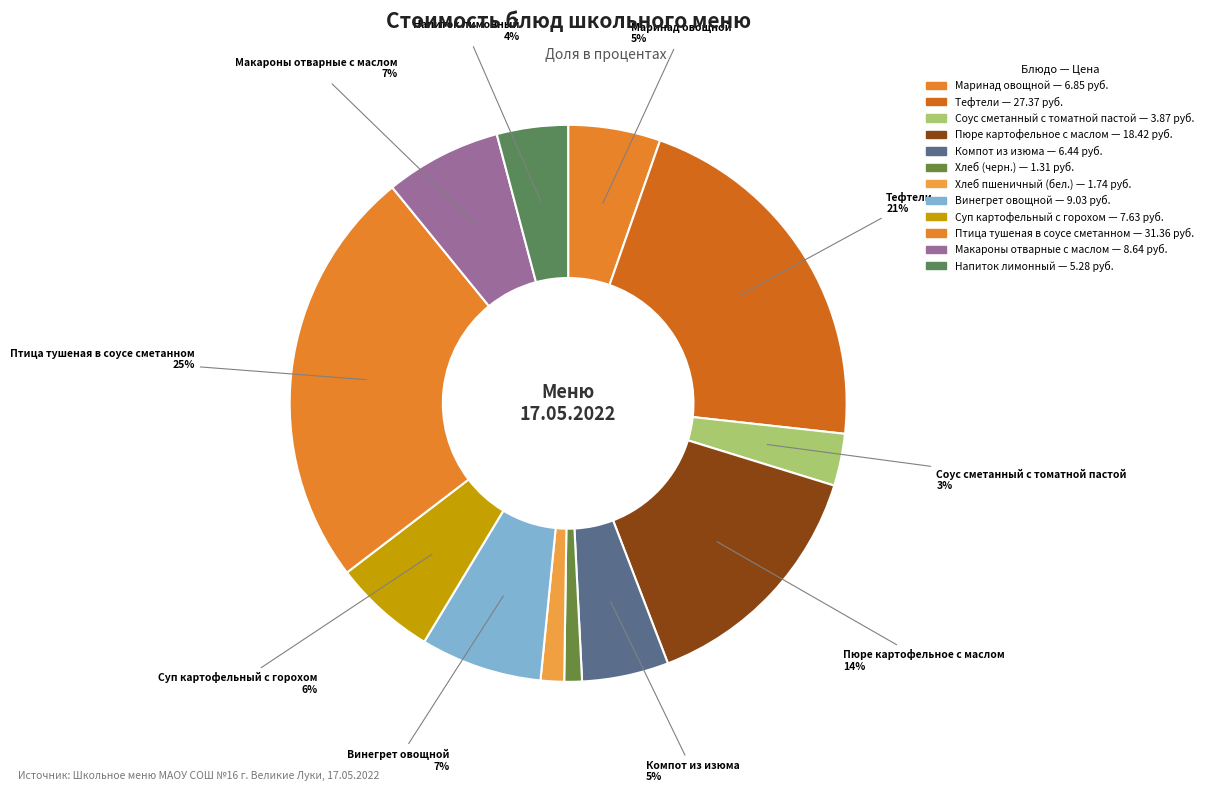

Does Хлеб пшеничный (бел.) represent more than half of the total?

No